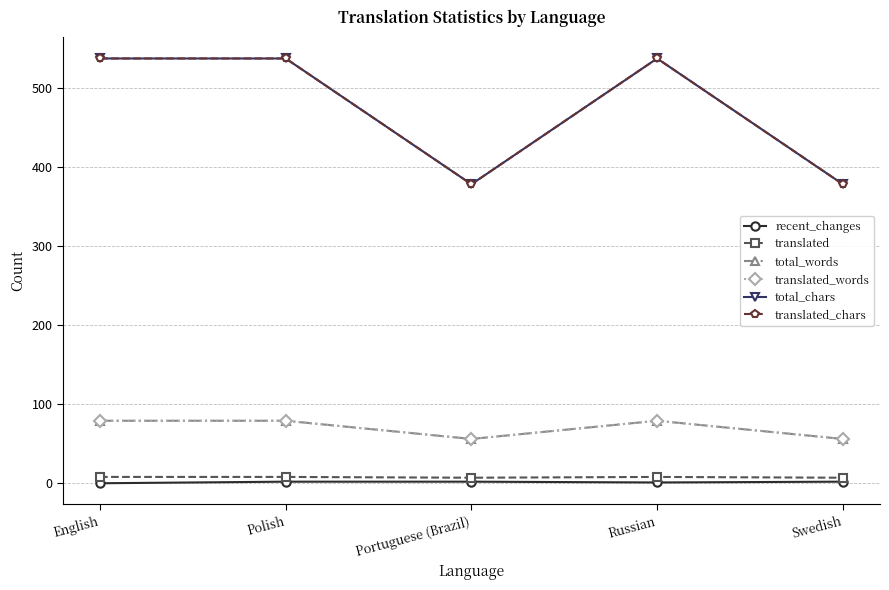

What is the sum of all translated_chars values?

2367